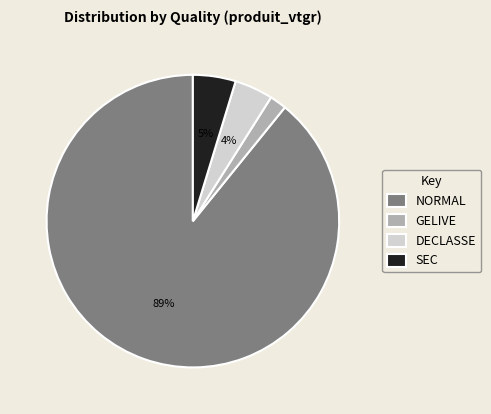

Does SEC account for over 50% of the chart?

No